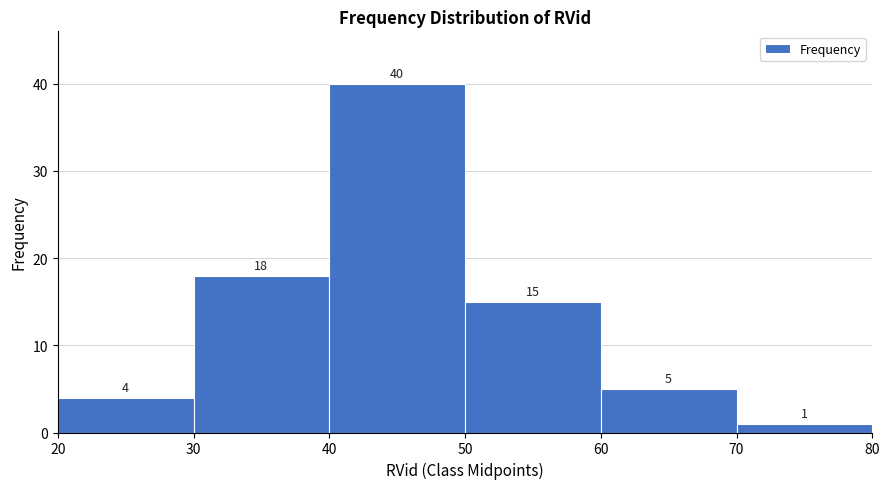

Reading left to right, transcribe this chart: for each bar, give the range it covers on the x-axis and its height.

20 to 30: 4
30 to 40: 18
40 to 50: 40
50 to 60: 15
60 to 70: 5
70 to 80: 1